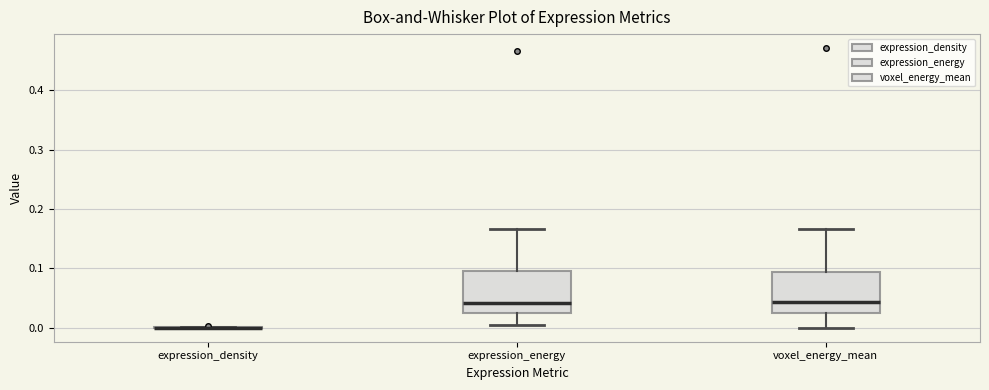

Reading left to right, read every box against the y-axis: the position of its median line, the range the box covers, and the ends of its whiskers. The values are not printed on the chart, so give them approximately, as read against the axis.

expression_density: box collapsed to a line at 0.00, whiskers 0.00 to 0.00
expression_energy: median 0.04, box 0.03 to 0.10, whiskers 0.00 to 0.17
voxel_energy_mean: median 0.04, box 0.02 to 0.09, whiskers 0.00 to 0.17